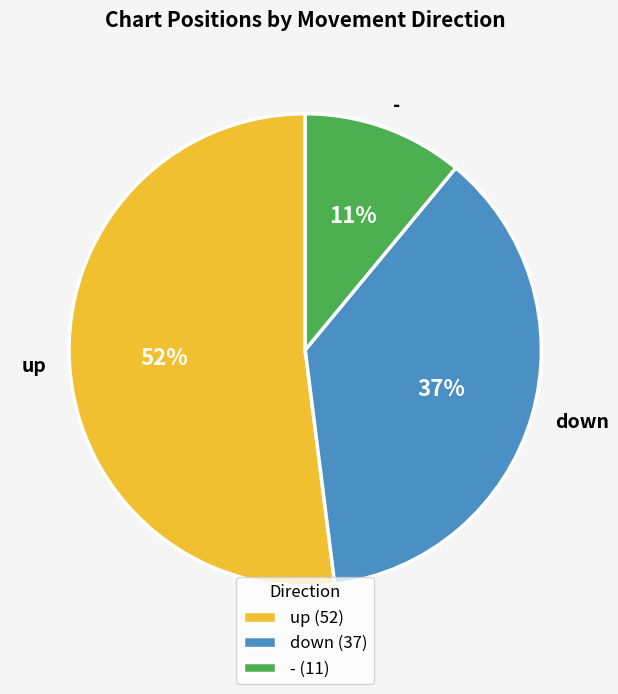

What is the majority slice?

up